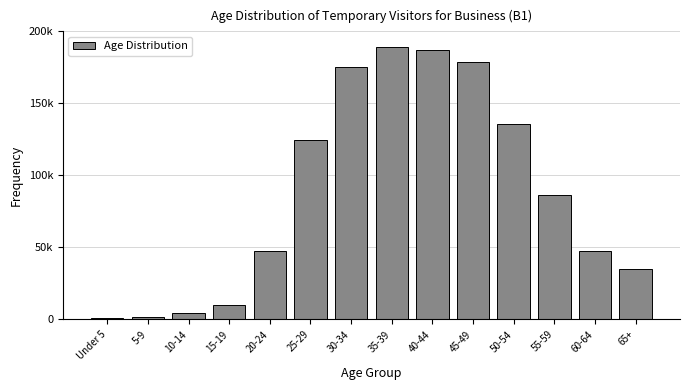

Does the chart contain any negative values?

No